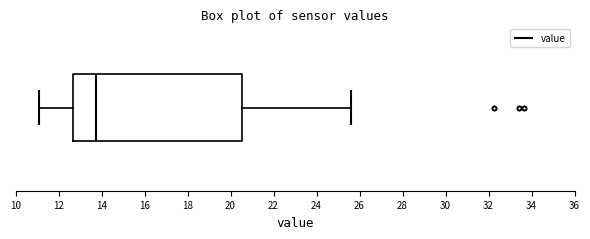

Where is the left edge of the box on the x-axis? The values are not printed on the chart, so give them approximately, as read against the axis.

12.6